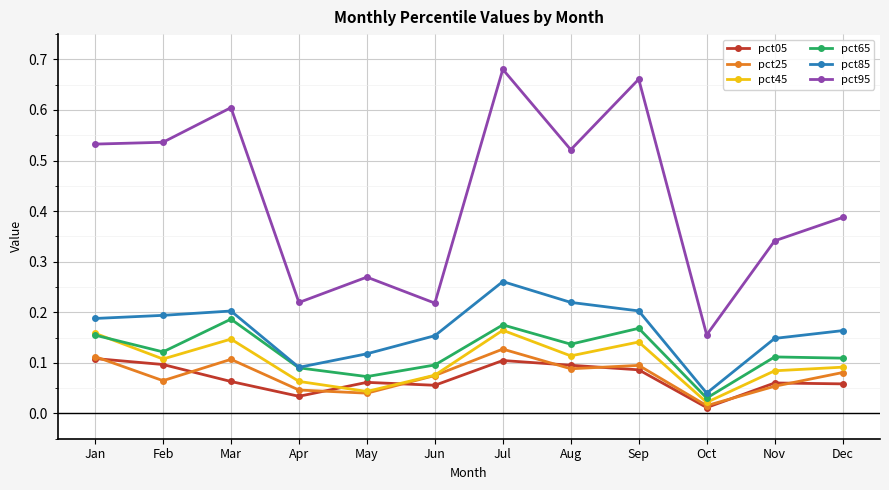

At which label does pct85 reach its peak?

Jul